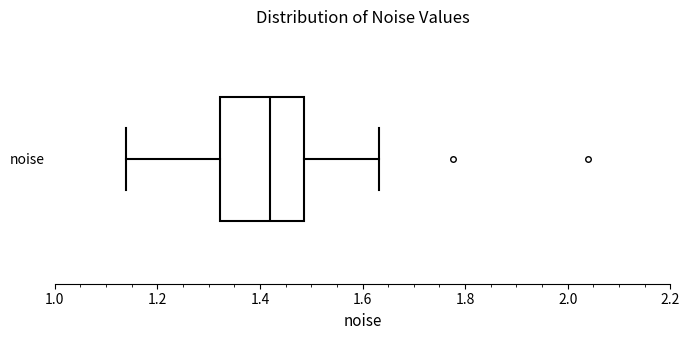

Where is the left edge of the box for noise on the x-axis? The values are not printed on the chart, so give them approximately, as read against the axis.

1.32